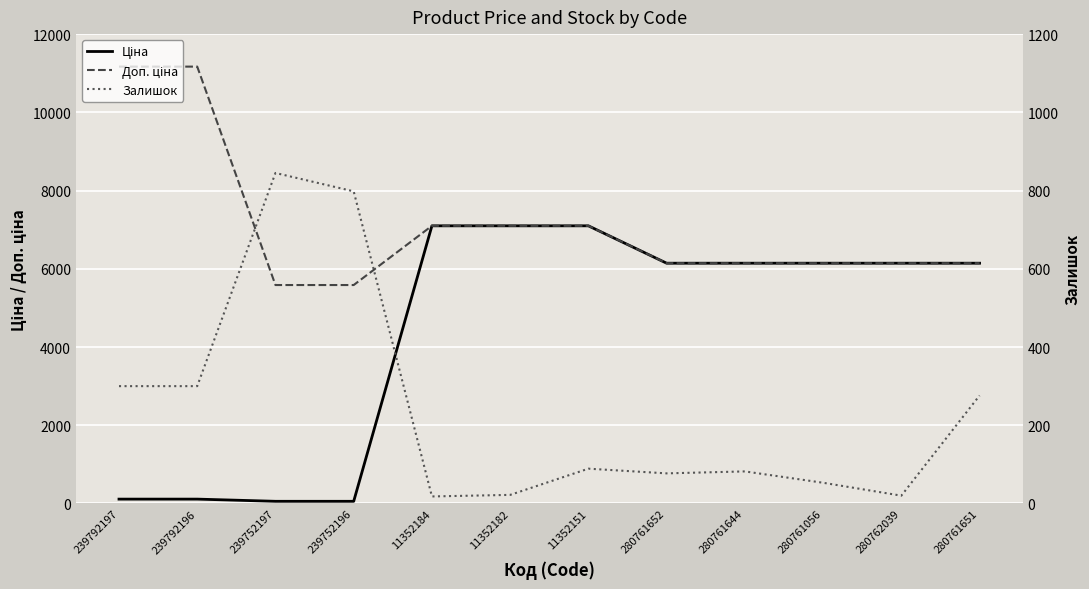

What is the difference between the second highest and minimum values in the Доп. ціна series?

5584.0